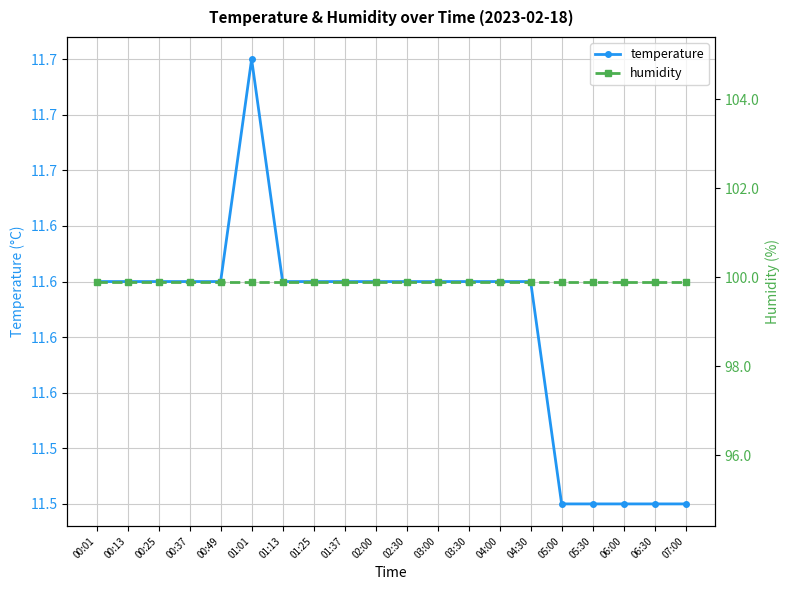

What is the difference between the highest and lowest values at 00:01?

88.3